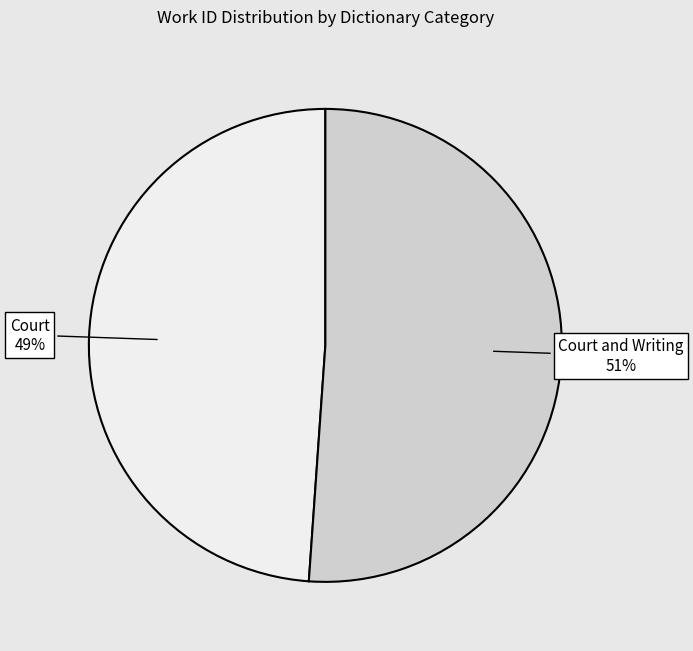

To the nearest percent, what is the difference between the largest and smallest slice percentages?

2%